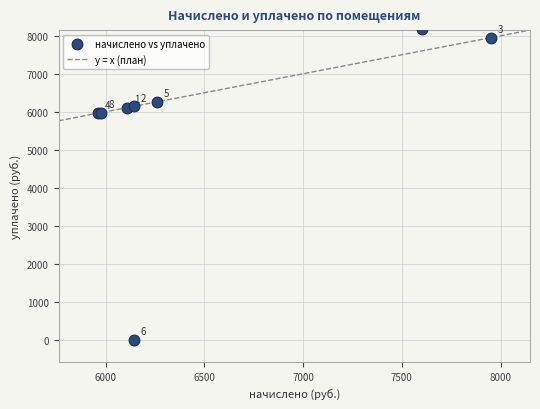

What Y value in the scatter plot is closest to 4094?

5961.6